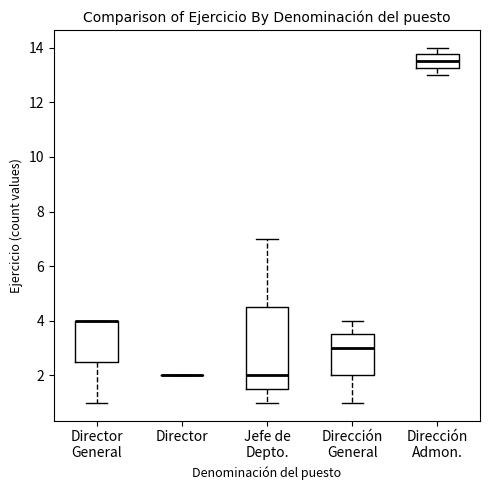

Reading left to right, transcribe this box plot: for each box, give where its median line is, the range the box spans, and where its two whiskers end, as read against the y-axis. The values are not printed on the chart, so give them approximately, as read against the axis.

Director General: median 4.0 (drawn on the box's upper edge), box 2.6 to 4.0, whiskers 1.0 to 4.0
Director: box collapsed to a line at 2.0, whiskers 2.0 to 2.0
Jefe de Depto.: median 2.0, box 1.6 to 4.6, whiskers 1.0 to 7.0
Dirección General: median 3.0, box 2.0 to 3.6, whiskers 1.0 to 4.0
Dirección Admon.: median 13.6, box 13.2 to 13.8, whiskers 13.0 to 14.0